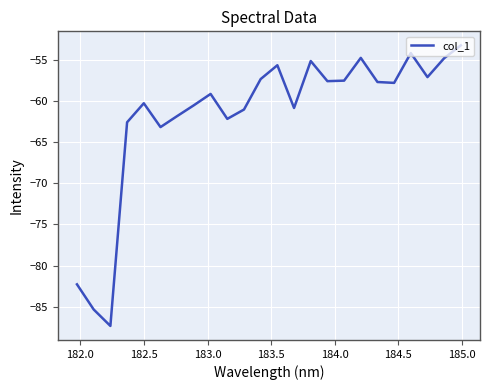

What is the difference between the maximum and minimum values?

34.1